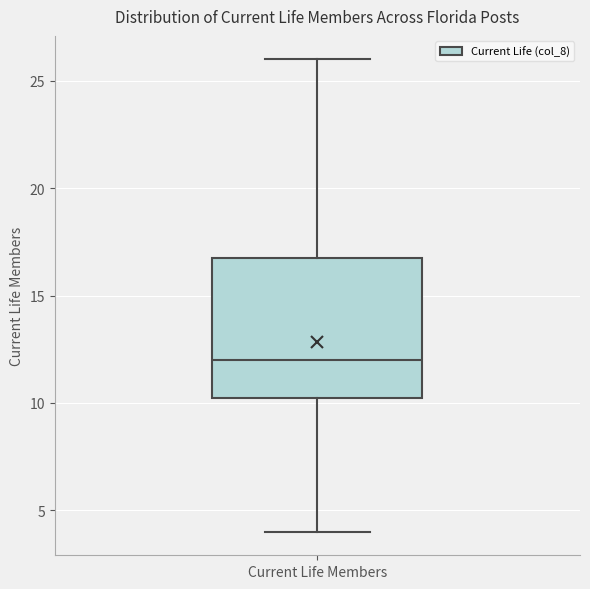

Read this box plot against the y-axis: the position of the median line, the range covered by the box, and the ends of both whiskers. The values are not printed on the chart, so give them approximately, as read against the axis.

median 12.0, box 10.5 to 17.0, whiskers 4.0 to 26.0